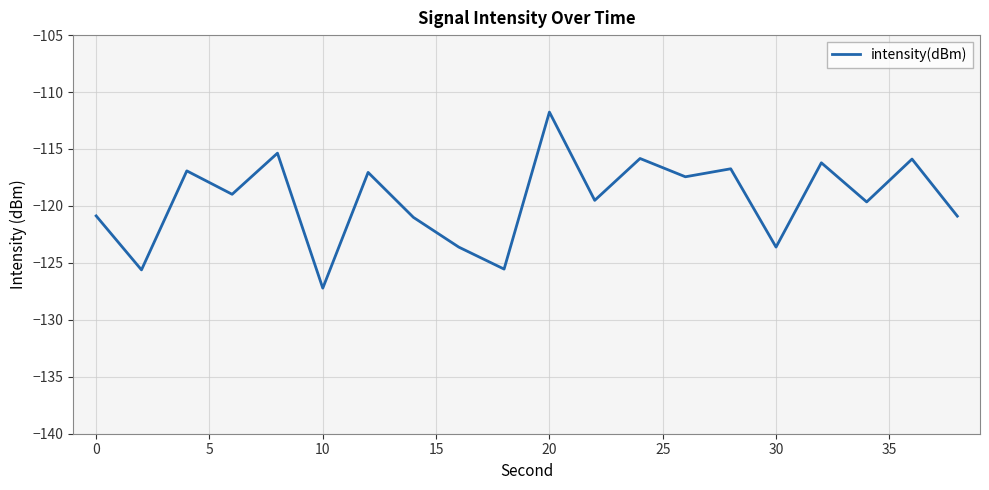

What is the minimum value shown in the chart?

-127.2